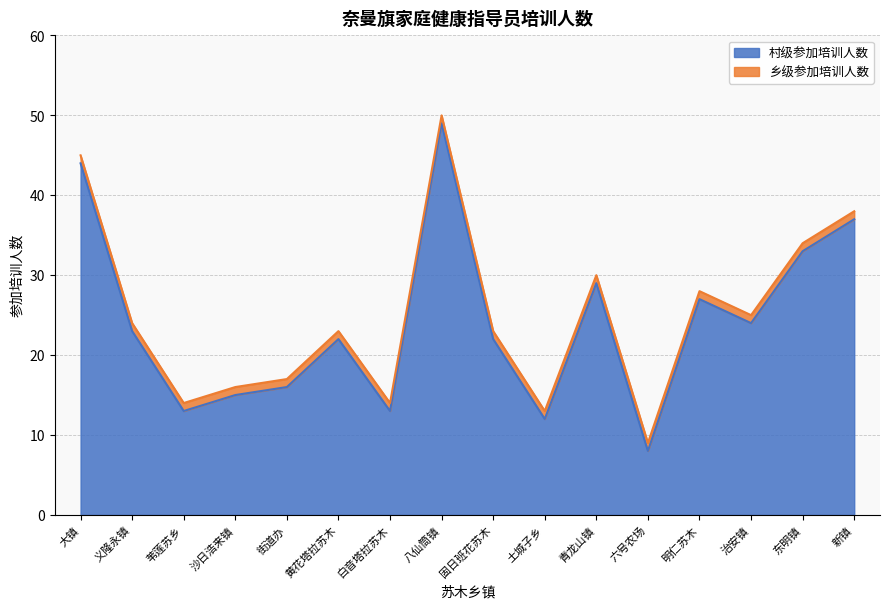

What is the label of the 3rd point from the left?

苇莲苏乡